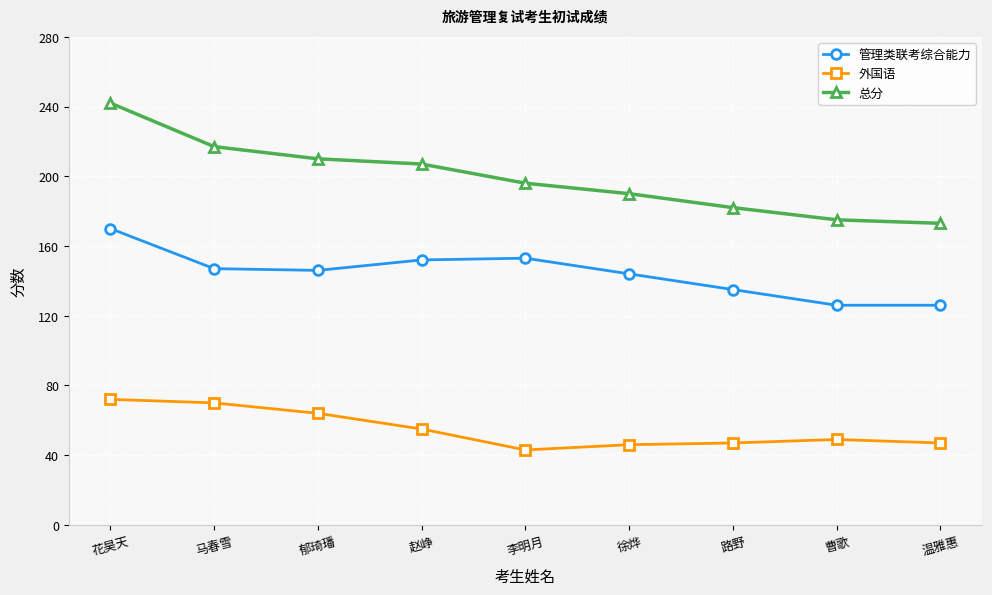

What position from the right is 赵峥?

6